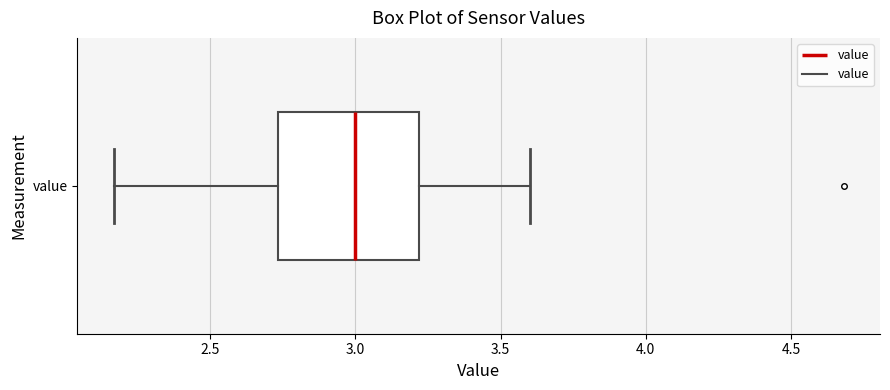

Transcribe this box plot: give where the median line is, the range the box spans, and where the two whiskers end, as read against the x-axis. The values are not printed on the chart, so give them approximately, as read against the axis.

median 3.00, box 2.75 to 3.20, whiskers 2.15 to 3.60